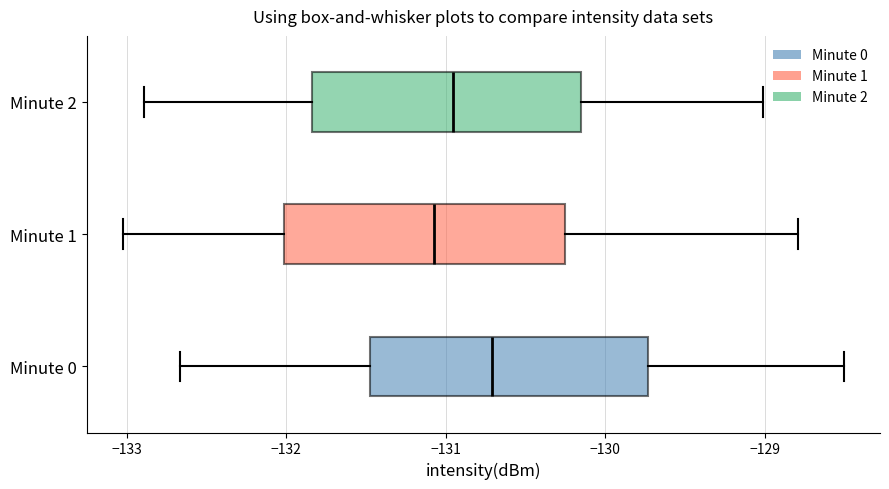

Reading bottom to top, read every box against the x-axis: the position of its median line, the range the box covers, and the ends of its whiskers. The values are not printed on the chart, so give them approximately, as read against the axis.

Minute 0: median -130.7, box -131.5 to -129.7, whiskers -132.7 to -128.5
Minute 1: median -131.1, box -132.0 to -130.3, whiskers -133.0 to -128.8
Minute 2: median -131.0, box -131.8 to -130.2, whiskers -132.9 to -129.0